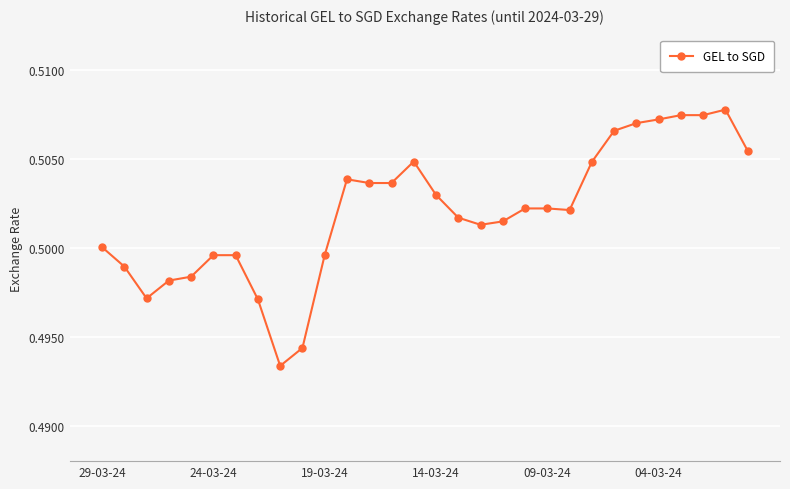

How many values are between 0 and 1?

30